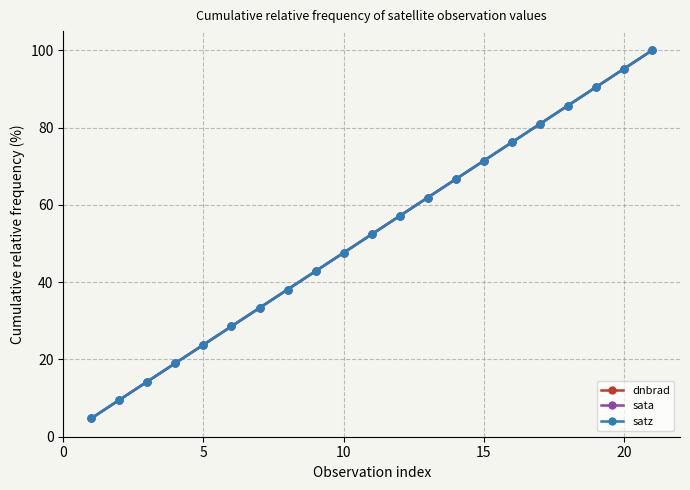

What is the sum of all sata values?

1100.0